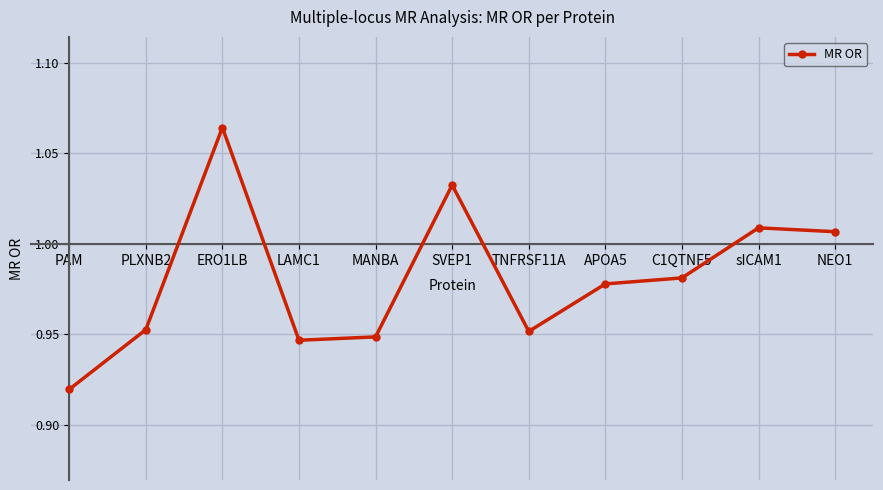

True or false: the data shows 1.8 at sICAM1.

False